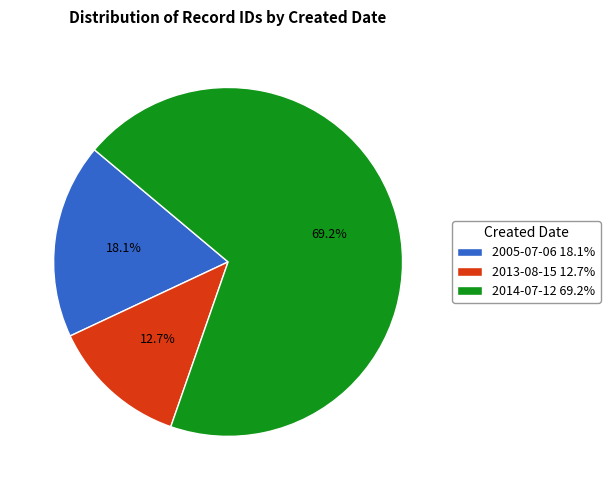

Which category accounts for the majority?

2014-07-12 69.2%